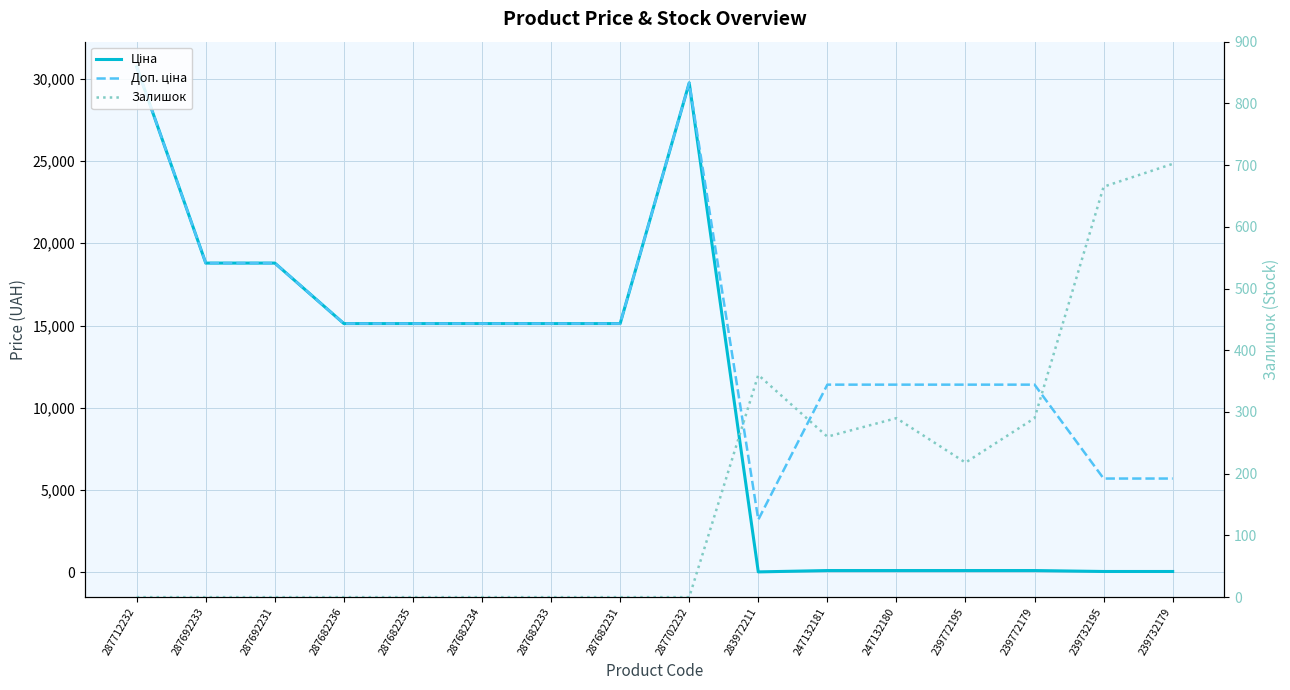

What is the value of the Доп. ціна point at the 10th from the left?

3205.0